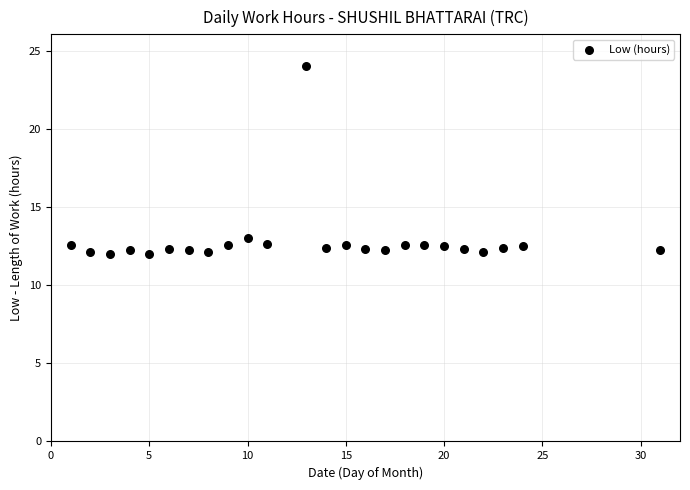

What Y value in the scatter plot is closest to 18?

13.0